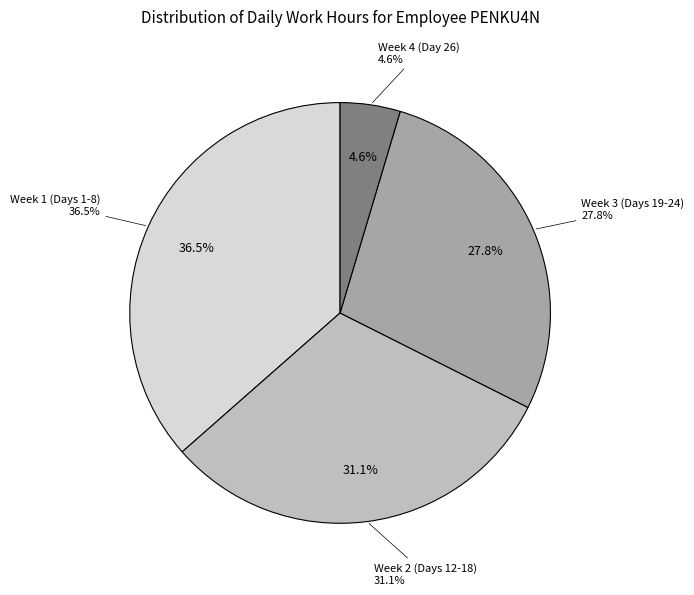

True or false: Day 15 accounts for 18% of the total.

False